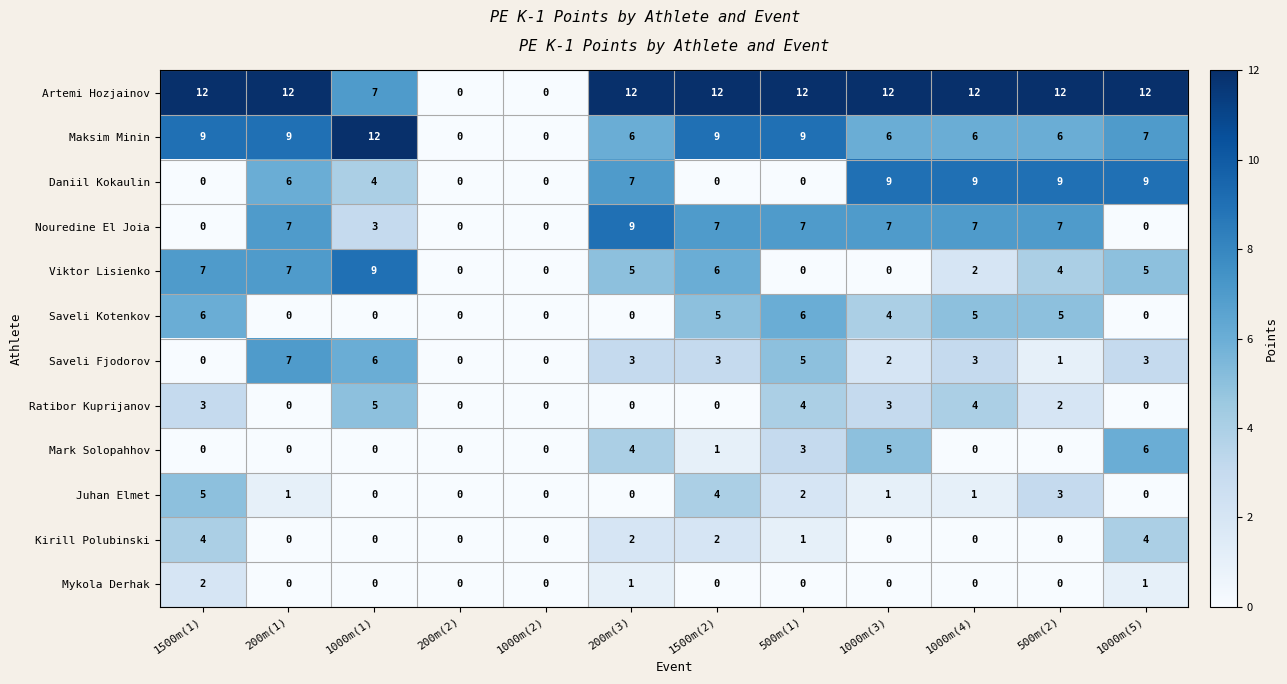

What is the difference between the highest and lowest values at 1000m(1)?

12